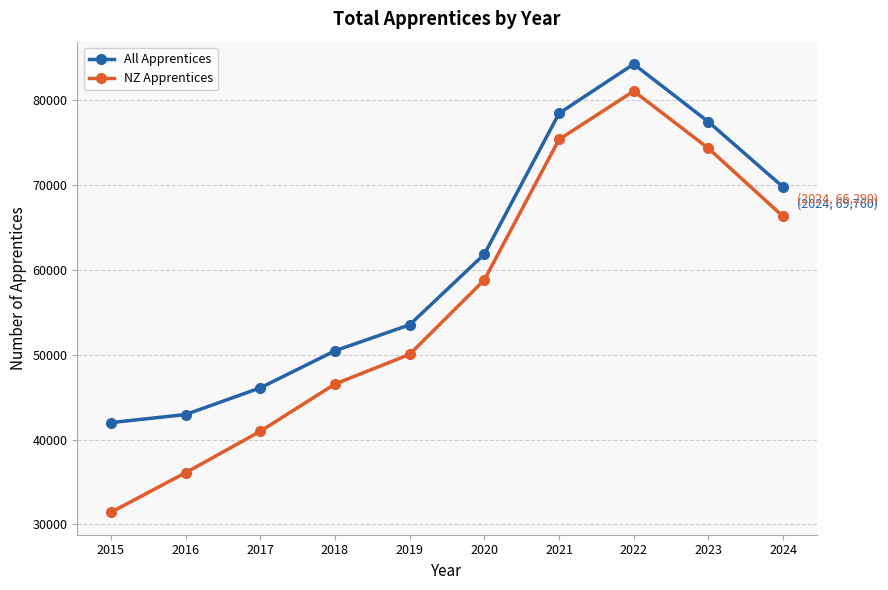

What is the value of the All Apprentices point at the 8th from the left?

84250